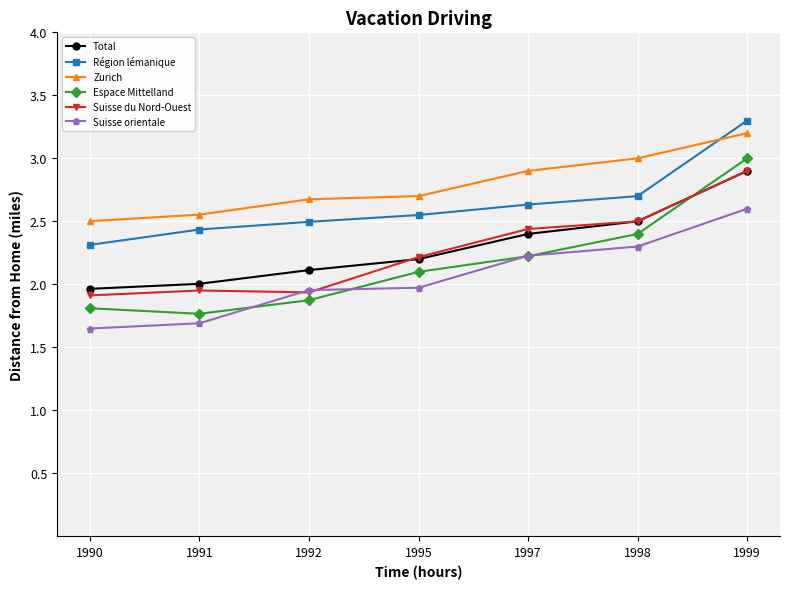

What is the sum of the Espace Mittelland values at 1991 and 1999?

4.8